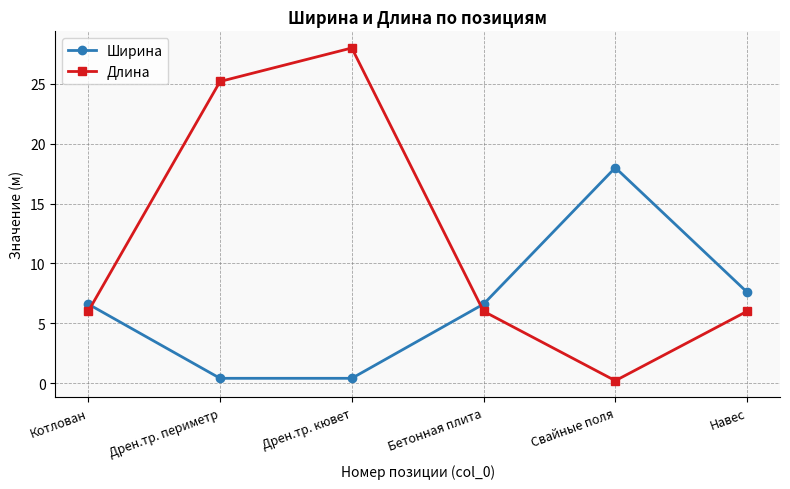

What is the maximum value shown in the chart?

28.0